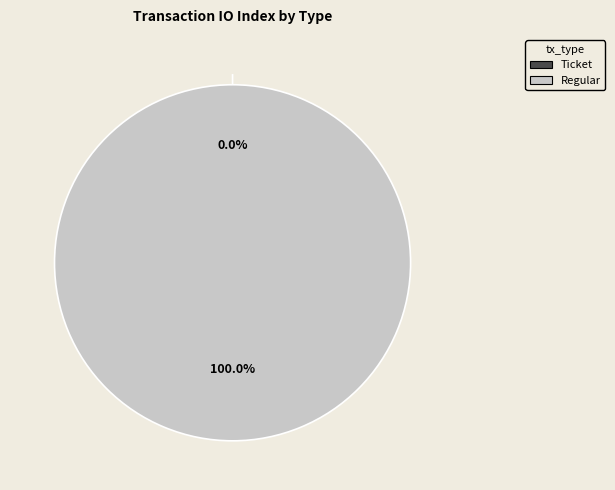

To the nearest percent, what is the difference between the Ticket and Regular slice percentages?

100%